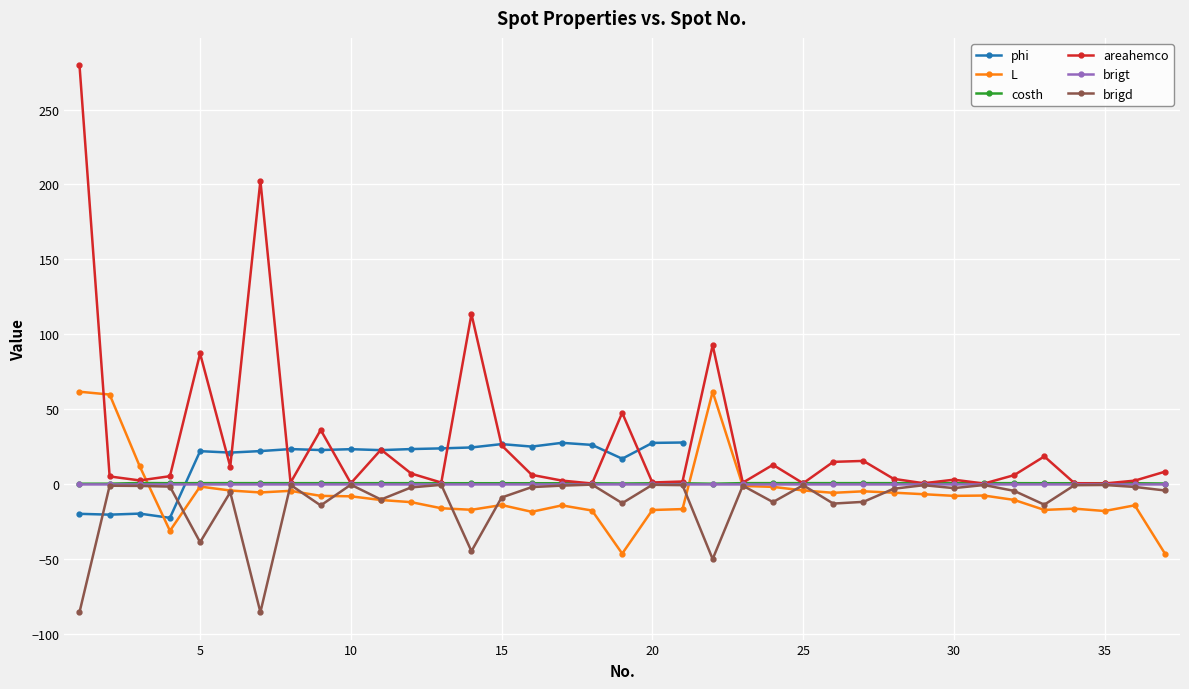

Is this an area chart (filled region under the line)?

No